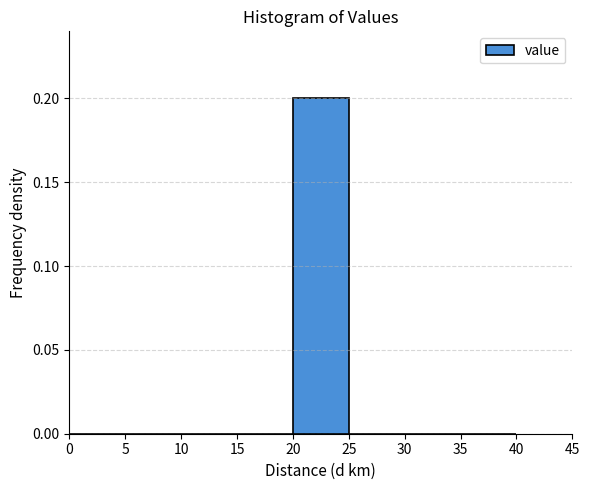

Over which range of the x-axis is the bar tallest?

20 to 25